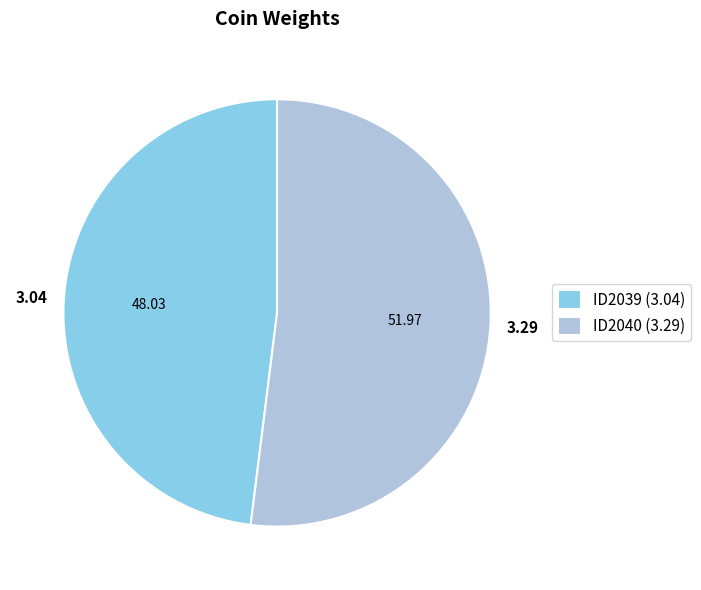

Do ID2039 and ID2040 together represent more than half of the pie?

Yes